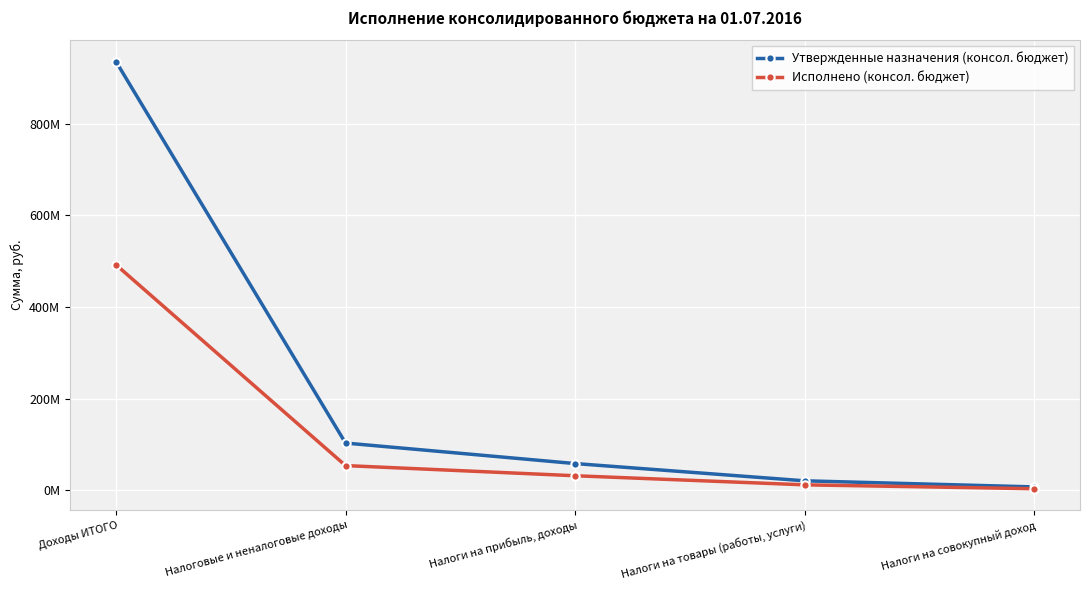

Which category has the highest value across all series?

Доходы ИТОГО